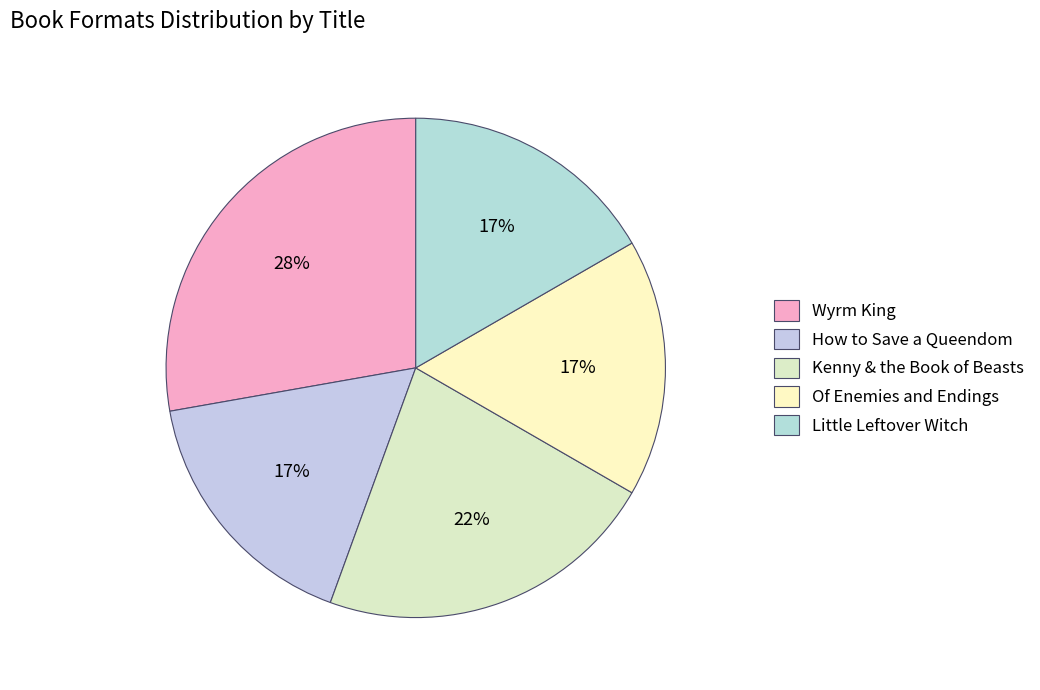

What percentage do Kenny & the Book of Beasts and Wyrm King together represent?

50.0%